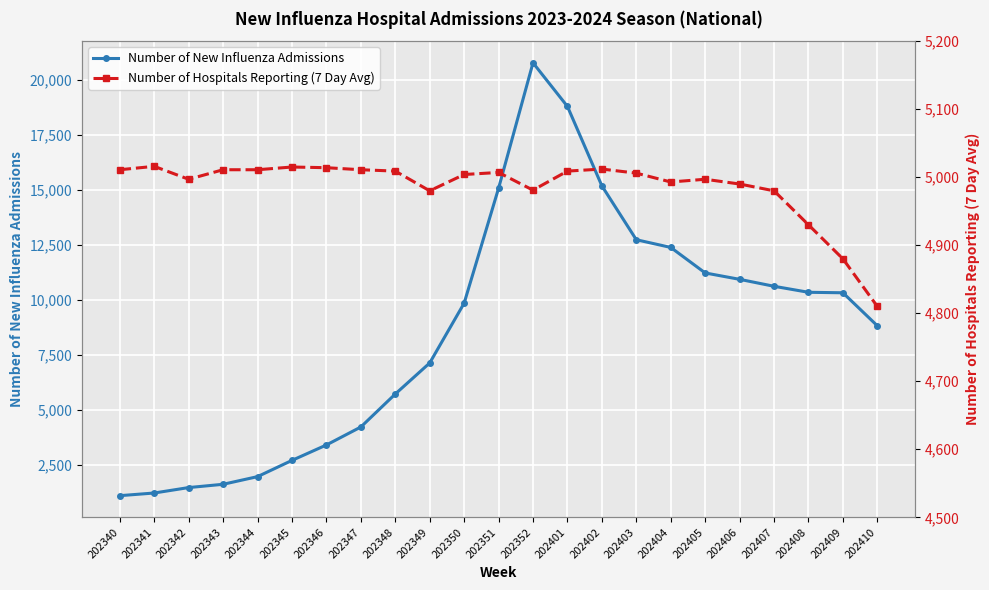

Is it true that Number of Hospitals Reporting (7 Day Avg) equals 7764 at 202351?

False